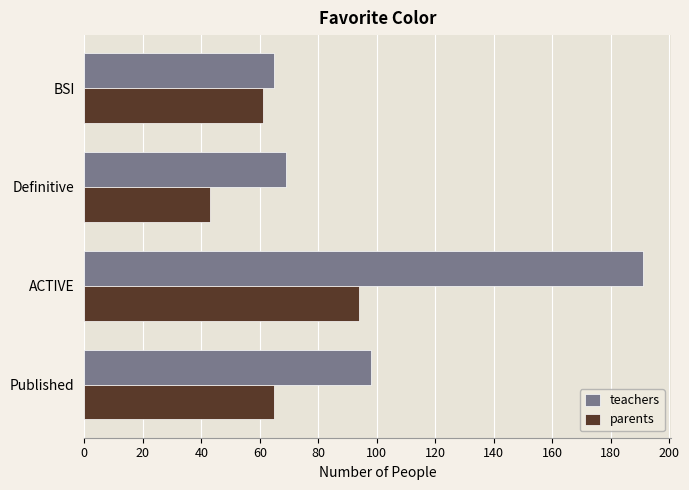

Which category has the highest value in the teachers series?

ACTIVE